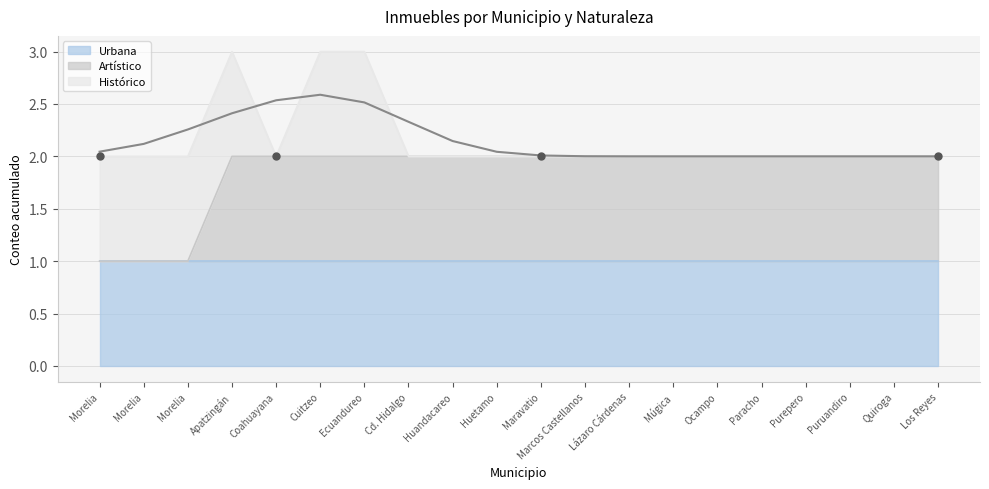

The Urbana series shows 2 at Paracho. True or false?

False